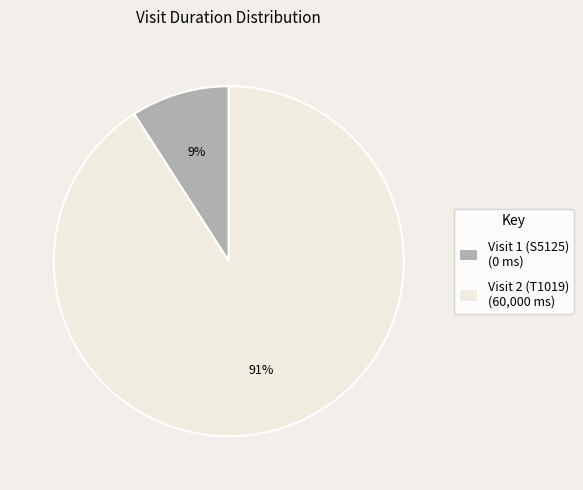

Which category has the biggest portion of the pie?

Visit 2 (T1019) (60,000 ms)